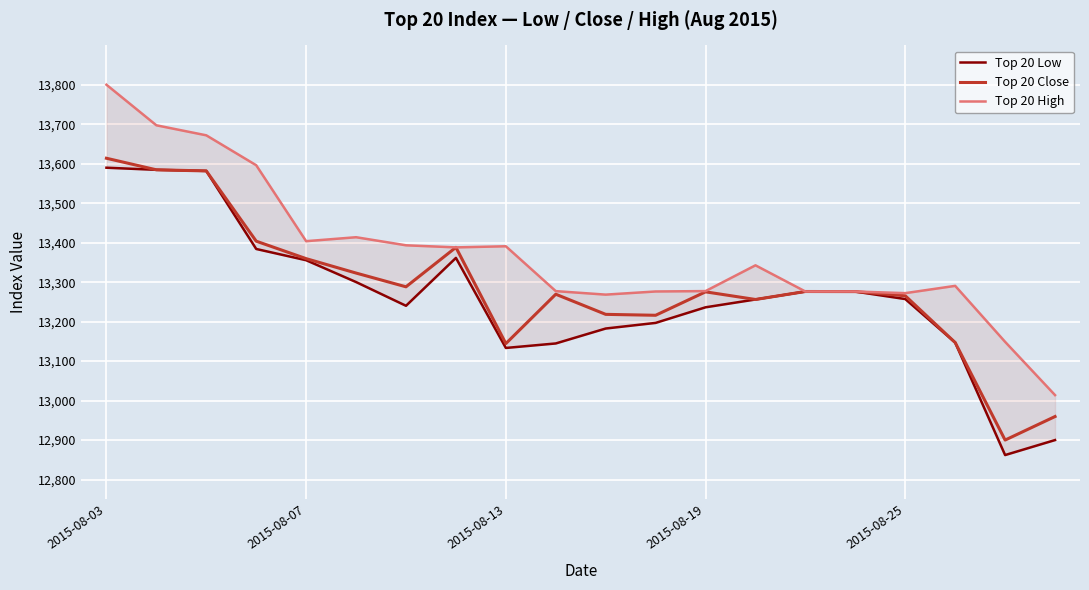

How many categories are shown in the chart?

20